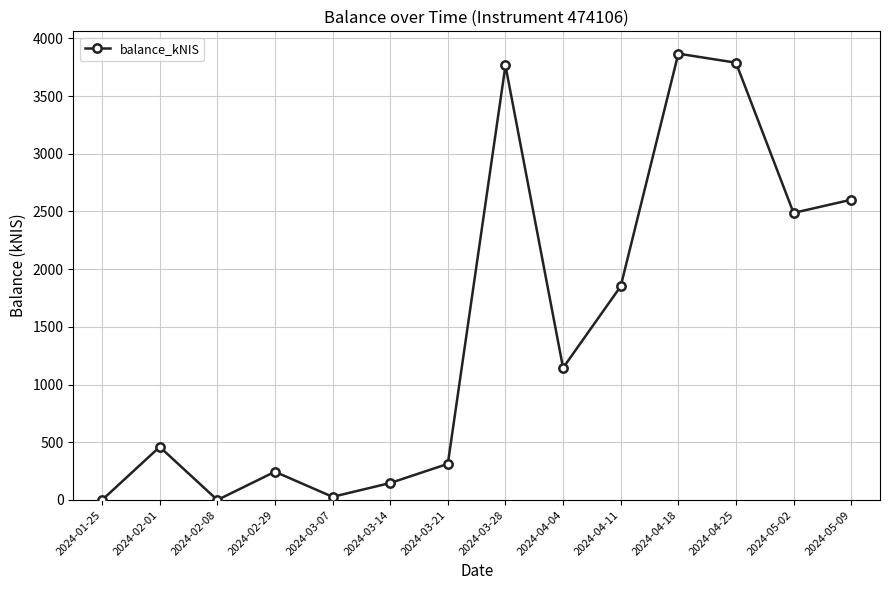

Where is the data nearest to the value 1933?

2024-04-11